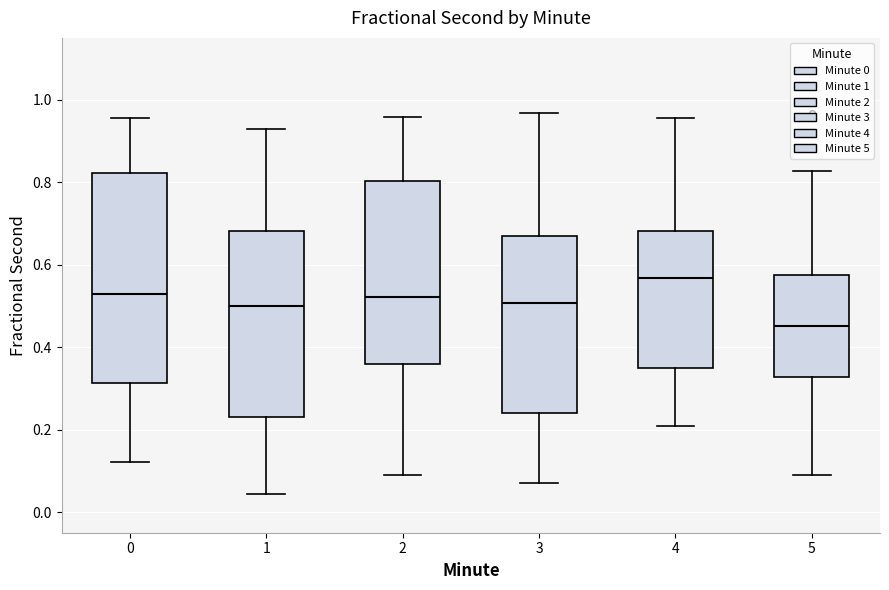

Where does the upper whisker of the box at x = 4 end on the y-axis? The values are not printed on the chart, so give them approximately, as read against the axis.

0.96